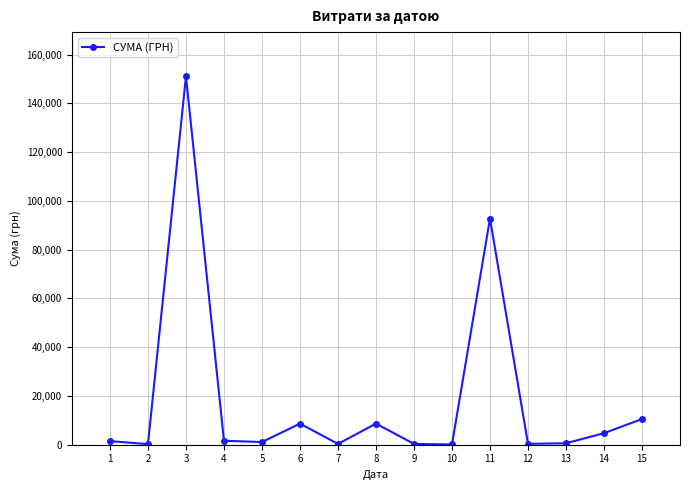

Approximately how many times larger is the value at 13 compared to 7?

1.9